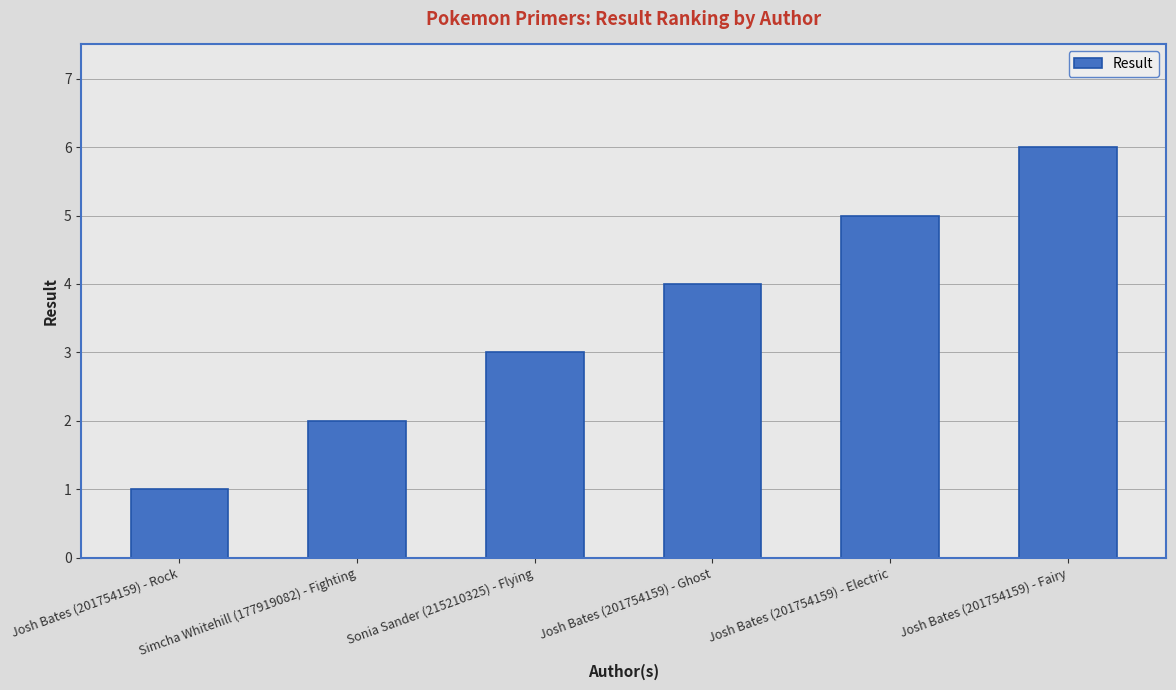

Rank the categories by value from lowest to highest.

Josh Bates (201754159) - Rock, Simcha Whitehill (177919082) - Fighting, Sonia Sander (215210325) - Flying, Josh Bates (201754159) - Ghost, Josh Bates (201754159) - Electric, Josh Bates (201754159) - Fairy